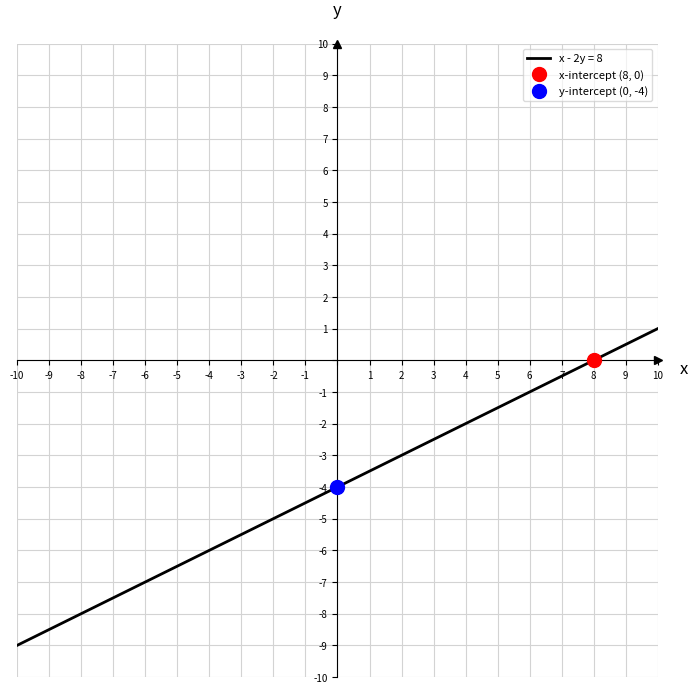

Which category has the lowest value across all series?

1